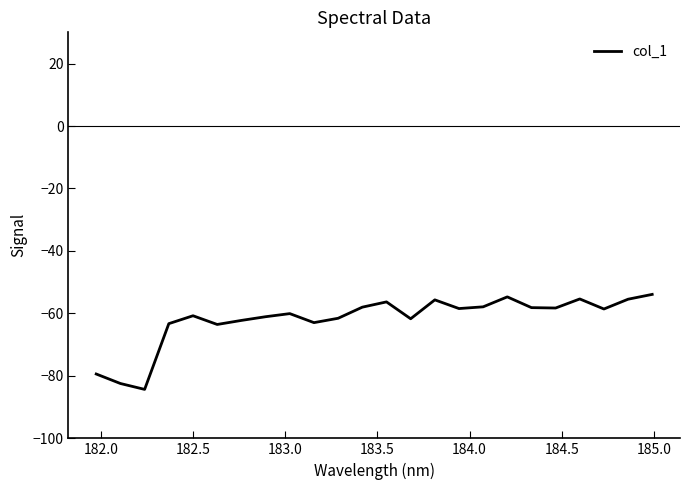

What is the maximum value shown in the chart?

-53.9